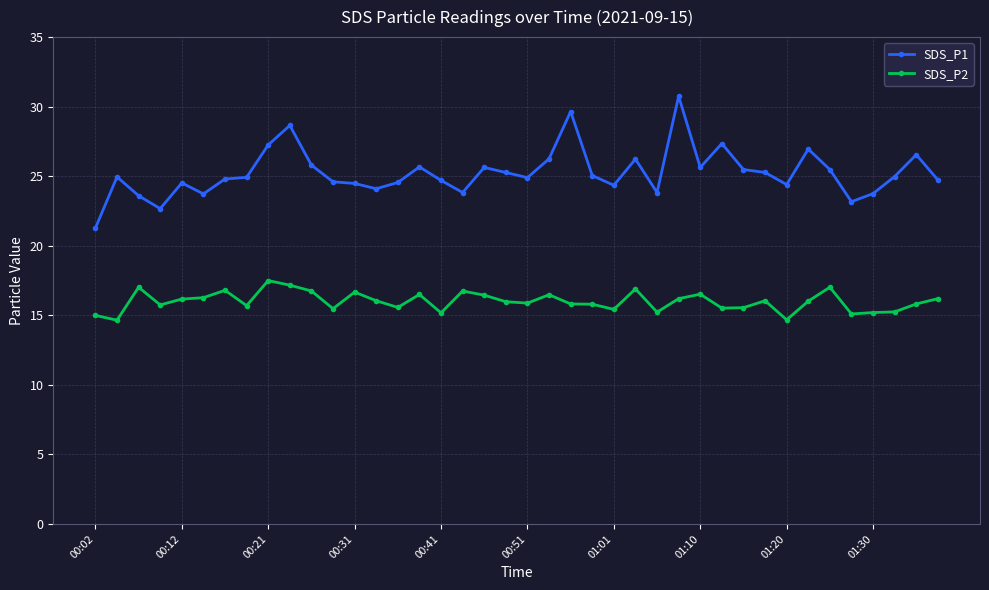

True or false: SDS_P1 and SDS_P2 intersect in this chart.

False